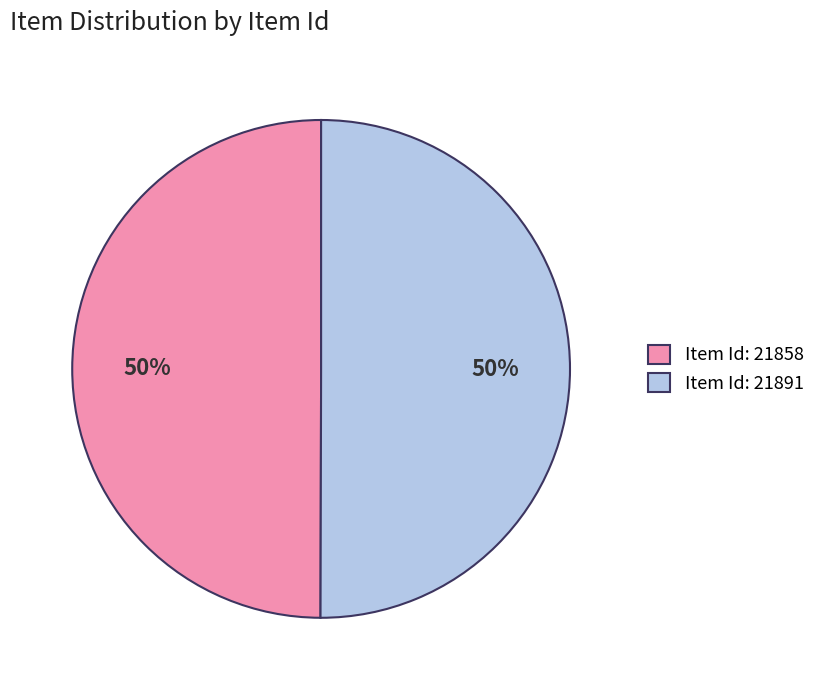

Is it true that Item Id: 21891 is 37% of the pie?

False